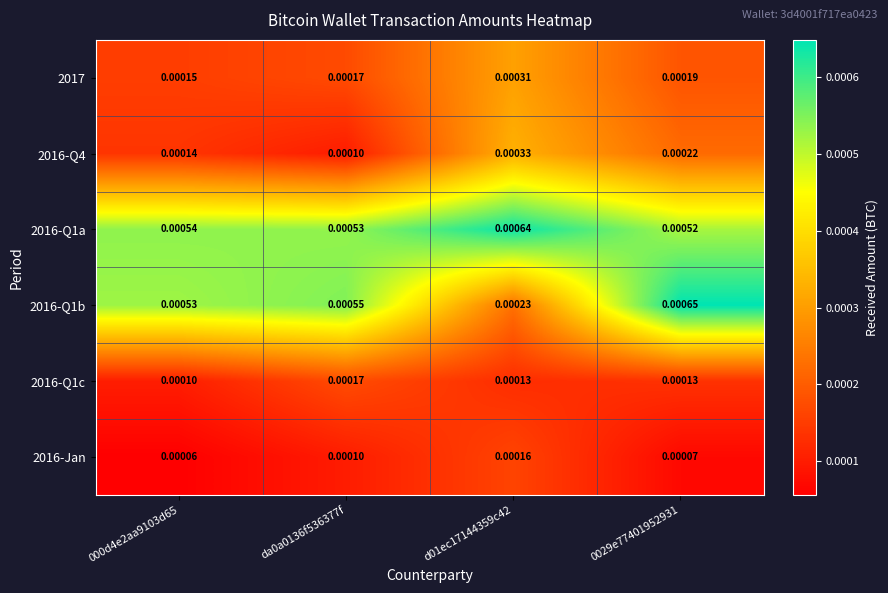

Is the value of 2016-Q1a at d01ec17144359c42 greater than the value of 2016-Q1b at da0a0136f536377f?

Yes